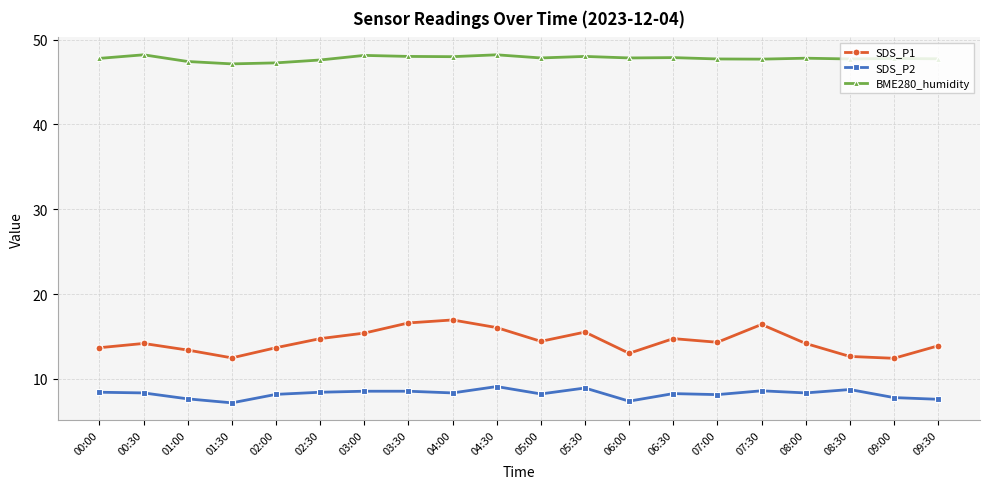

Is the value of SDS_P1 at 04:30 greater than the value of BME280_humidity at 03:00?

No